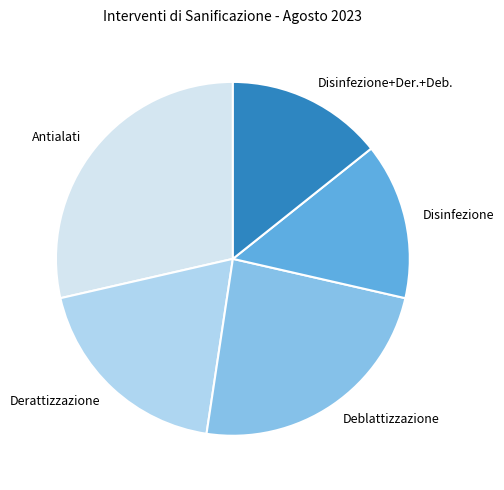

True or false: Antialati accounts for 15% of the total.

False